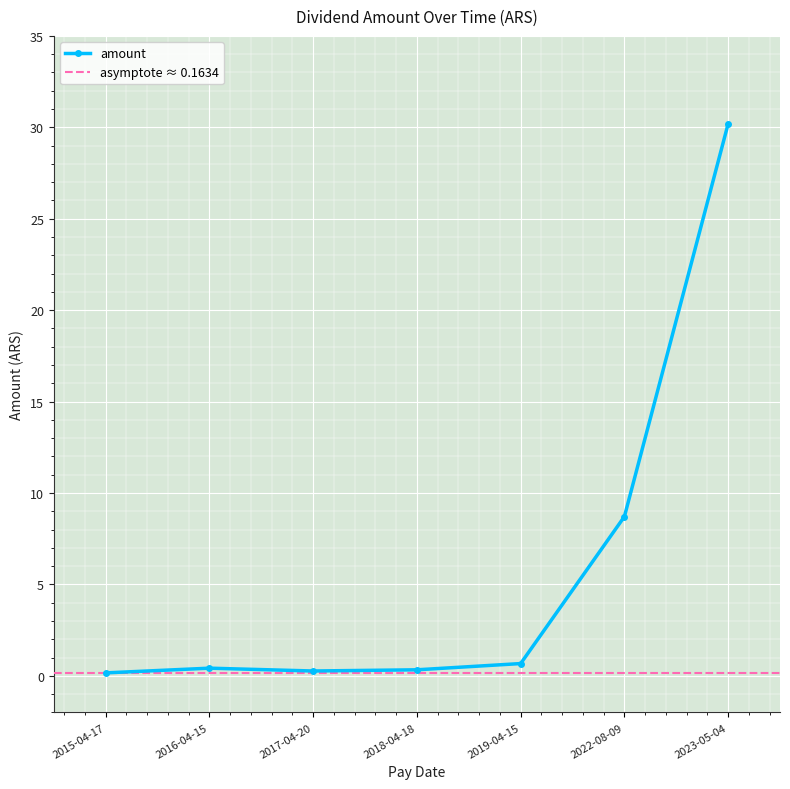

What value does the data have at 2018-04-18?

0.3